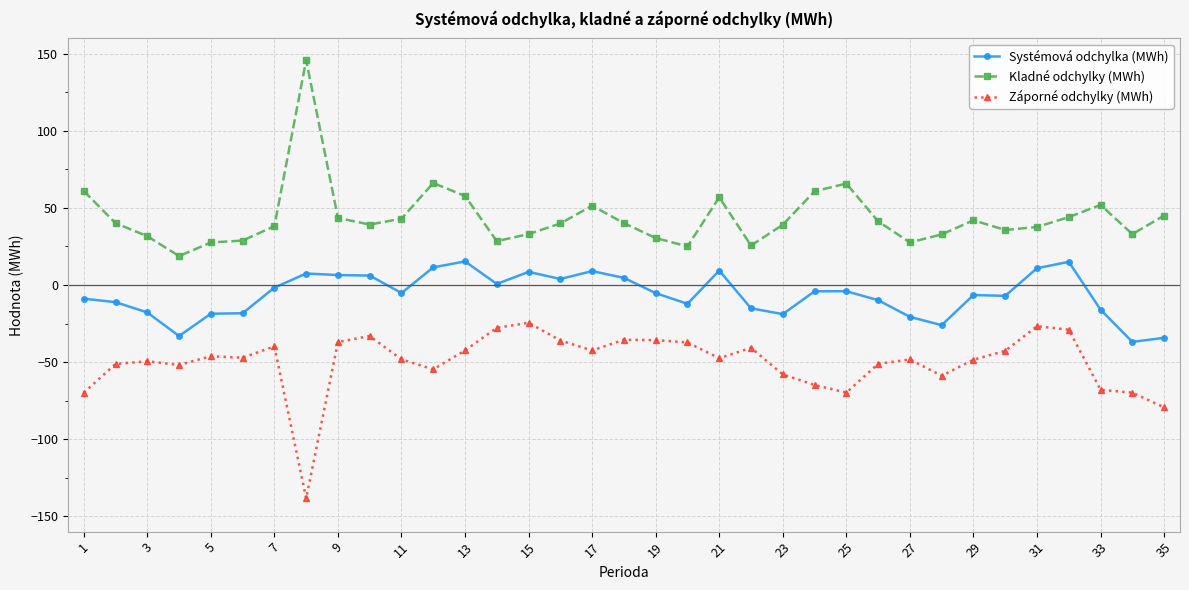

What is the maximum value shown in the chart?

145.9